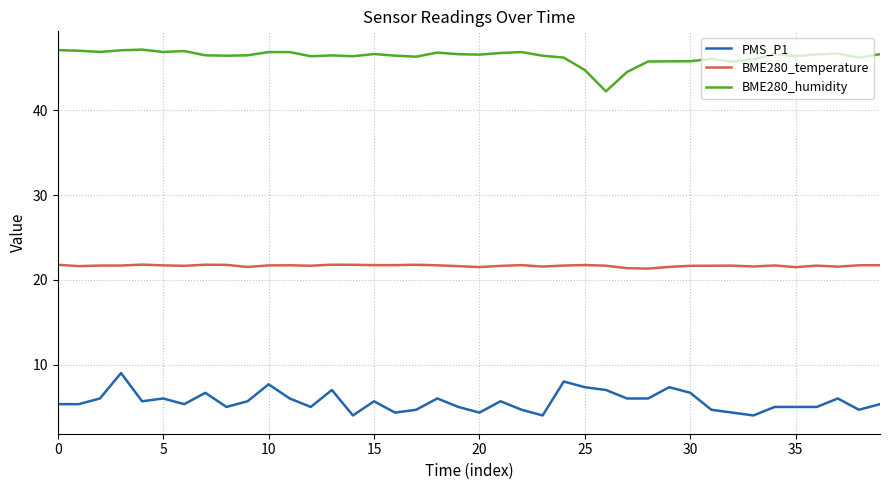

List the series in order of their overall mean, lowest first.

PMS_P1, BME280_temperature, BME280_humidity